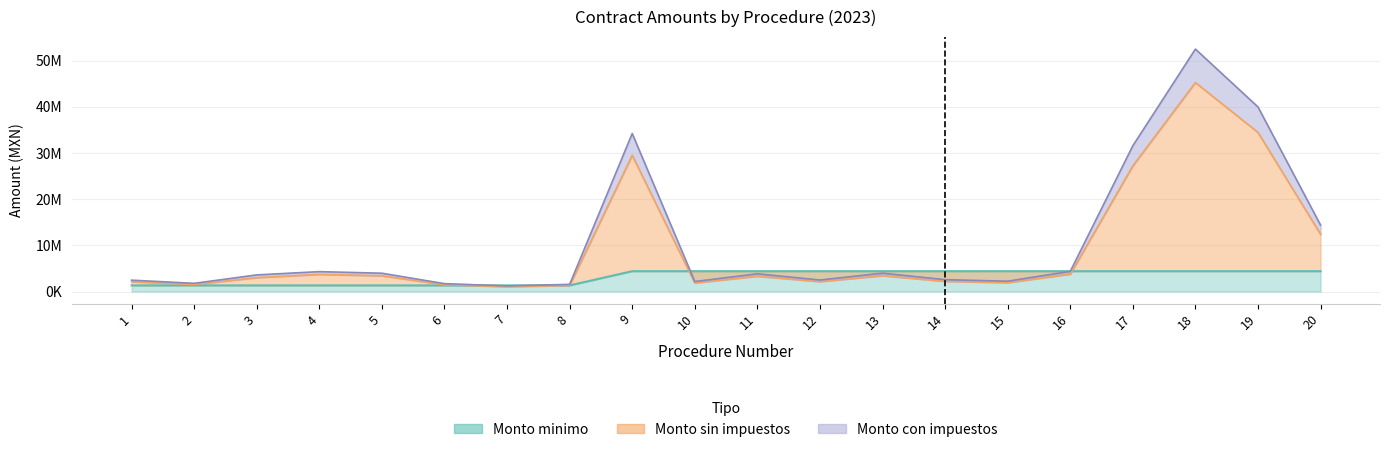

What is the lowest value of the Monto minimo series?

1334001.0